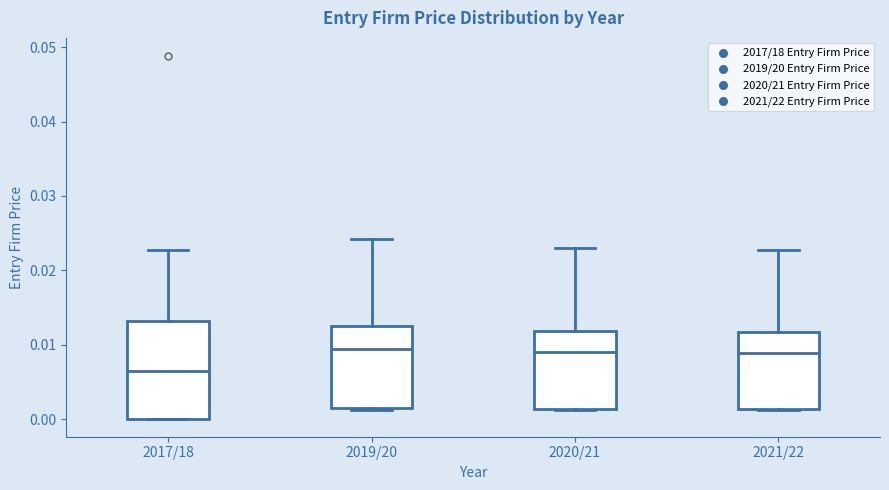

Which box is the tallest, from its lower edge to its upper edge?

2017/18